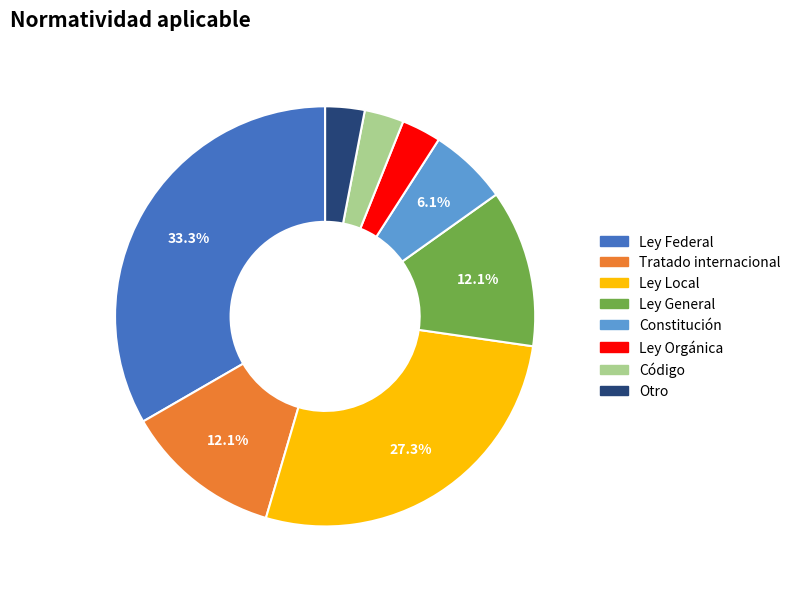

Which has a higher value, Tratado internacional or Otro?

Tratado internacional